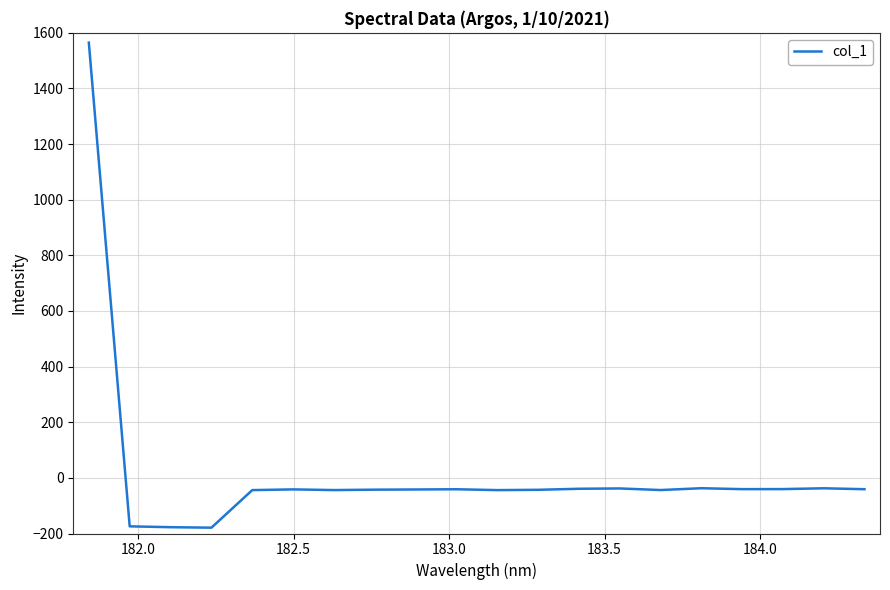

What is the difference between the maximum and minimum values?

1743.9